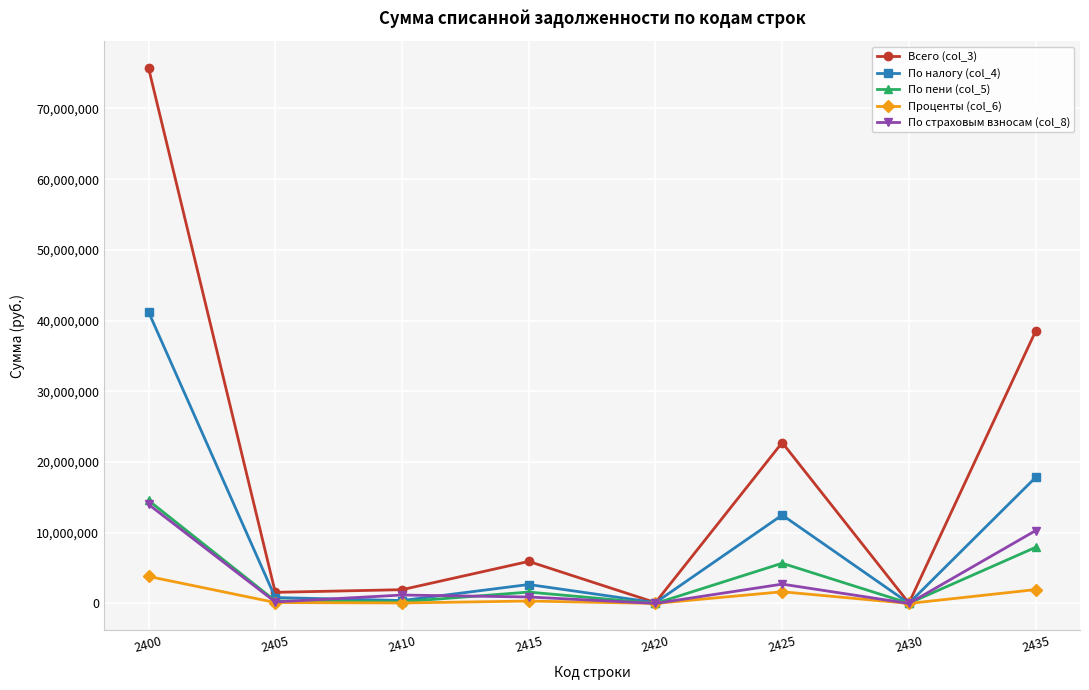

What is the greatest value displayed?

75729335